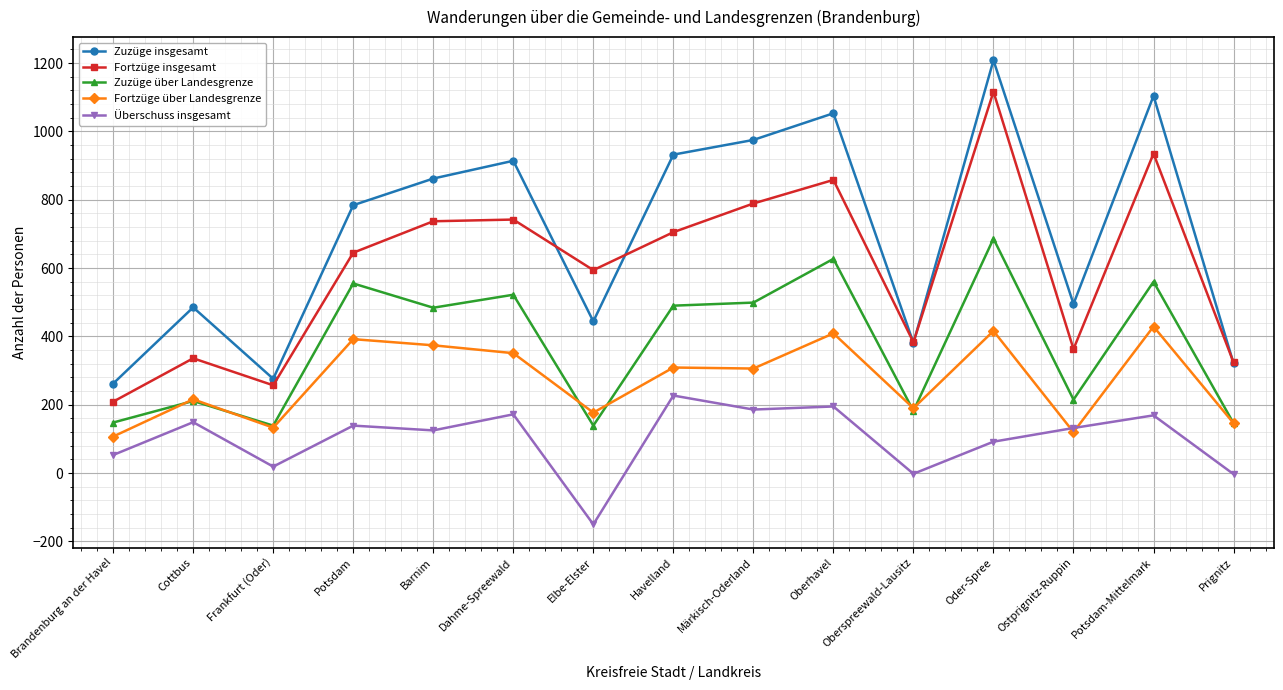

How many interior local valleys does the Fortzüge insgesamt series have?

4